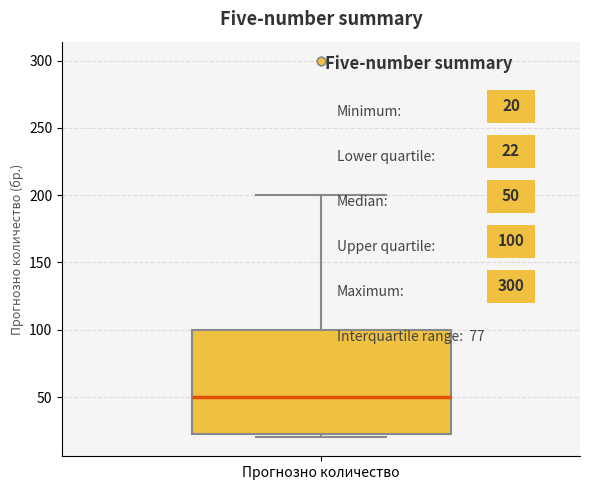

Transcribe this box plot: give where the median line is, the range the box spans, and where the two whiskers end, as read against the y-axis. The values are not printed on the chart, so give them approximately, as read against the axis.

median 50, box 25 to 100, whiskers 20 to 200